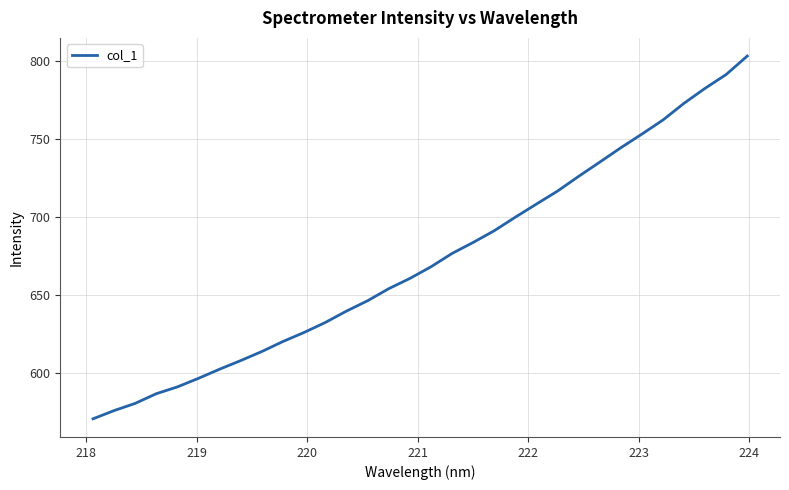

What is the greatest value displayed?

803.5